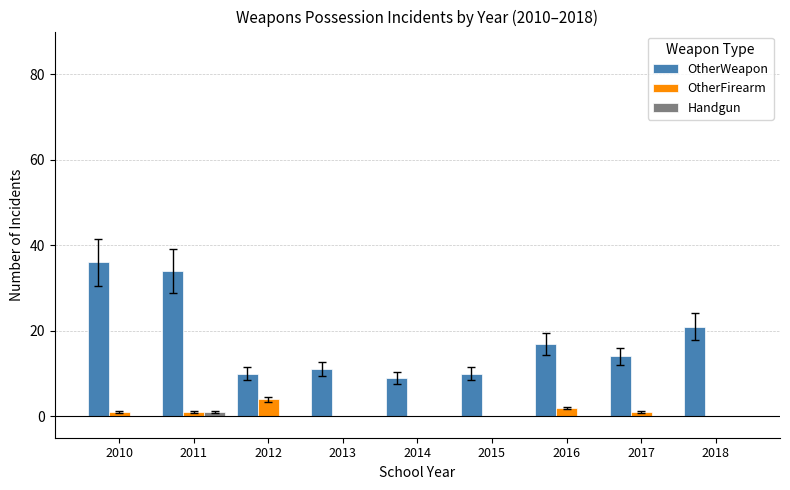

Between 2011 and 2018, which series saw the biggest shift?

OtherWeapon